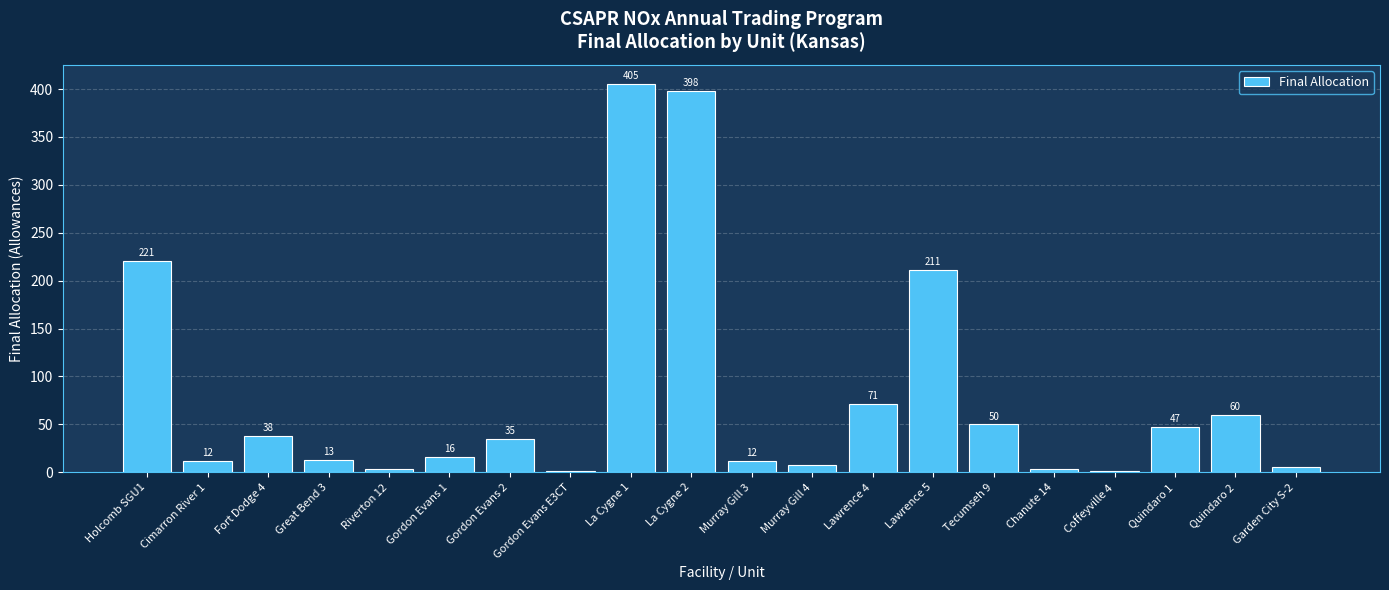

What is the greatest value displayed?

405